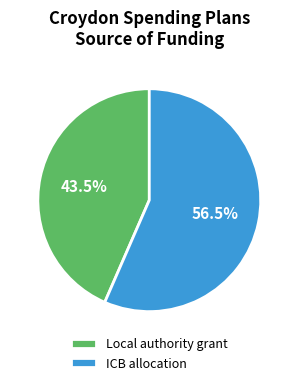

True or false: Local authority grant accounts for 54% of the total.

False